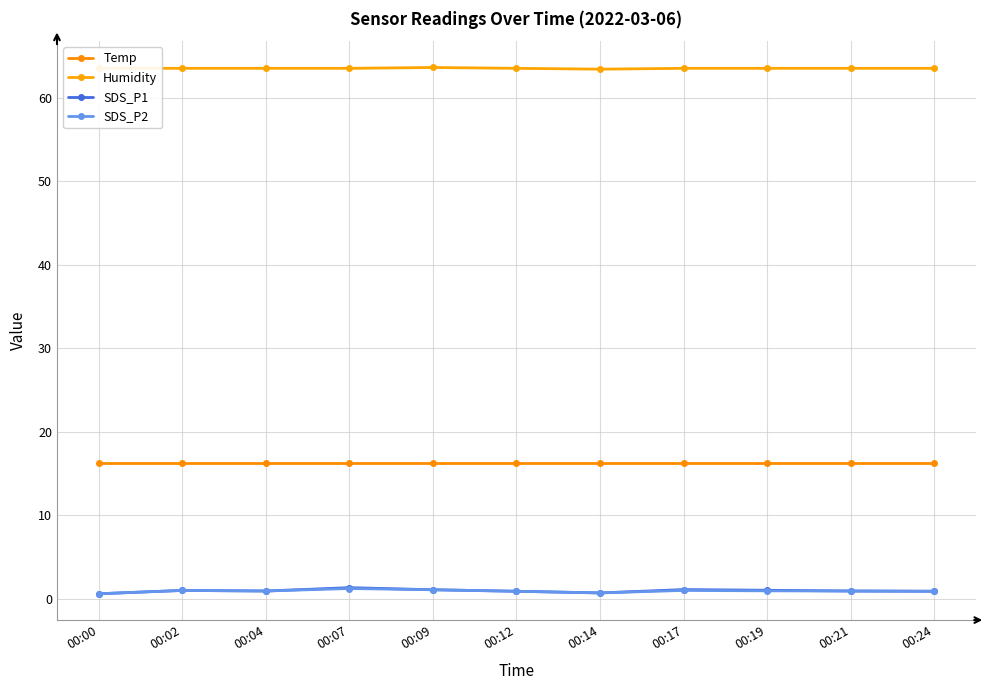

How many distinct data groups are displayed?

4